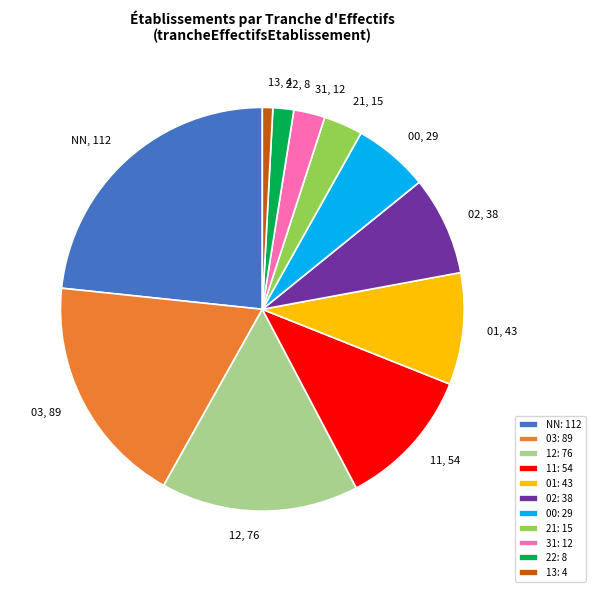

Does 31 represent more than half of the total?

No